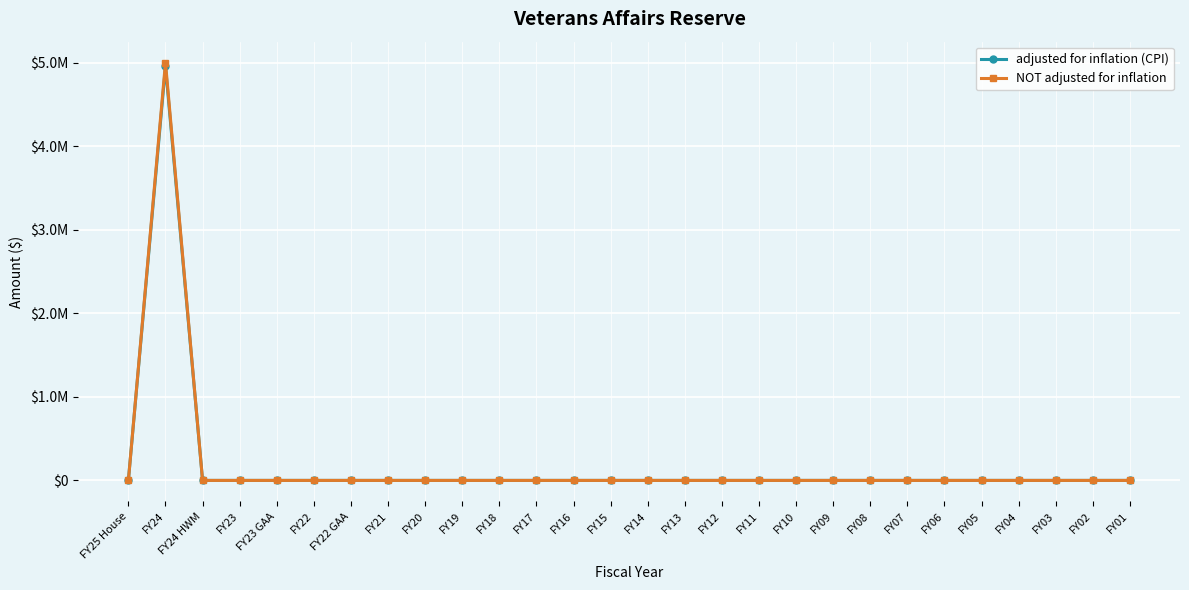

What are all the series names shown in the legend?

adjusted for inflation (CPI), NOT adjusted for inflation